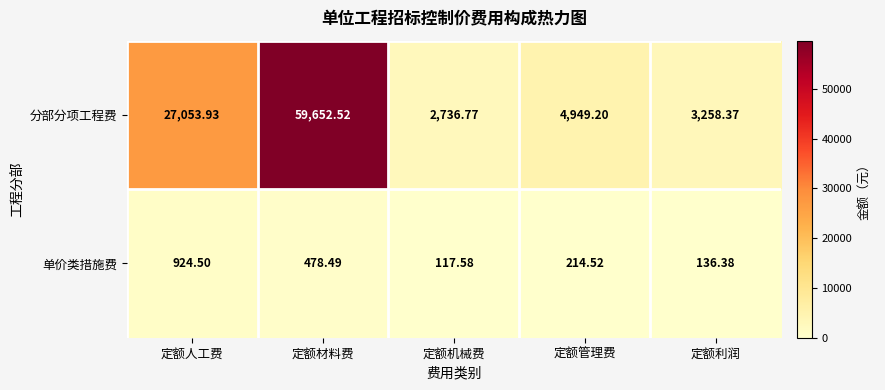

Which series has the largest total across all categories?

分部分项工程费